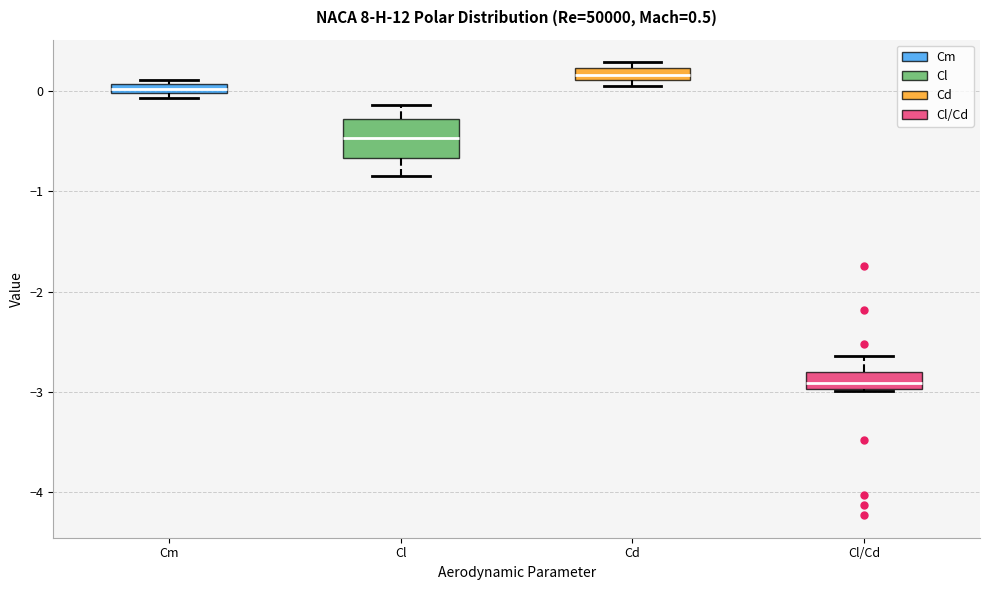

Comparing the boxes themselves (not the whiskers), which one is the tallest?

Cl